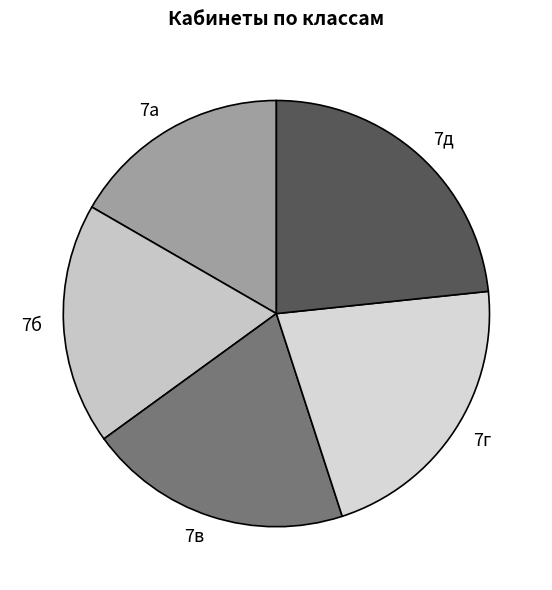

Is it true that 7а is 17% of the pie?

True